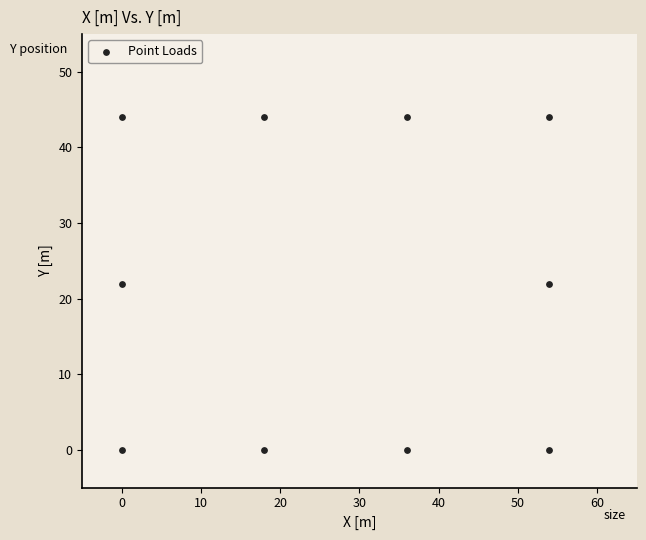

What is the average X value?

27